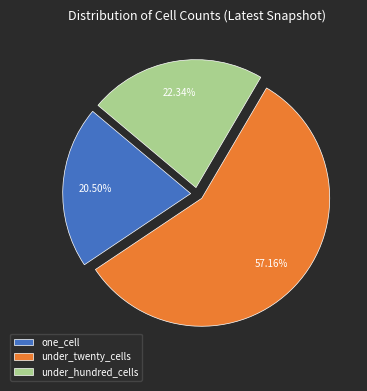

Count the number of slices in the pie.

3